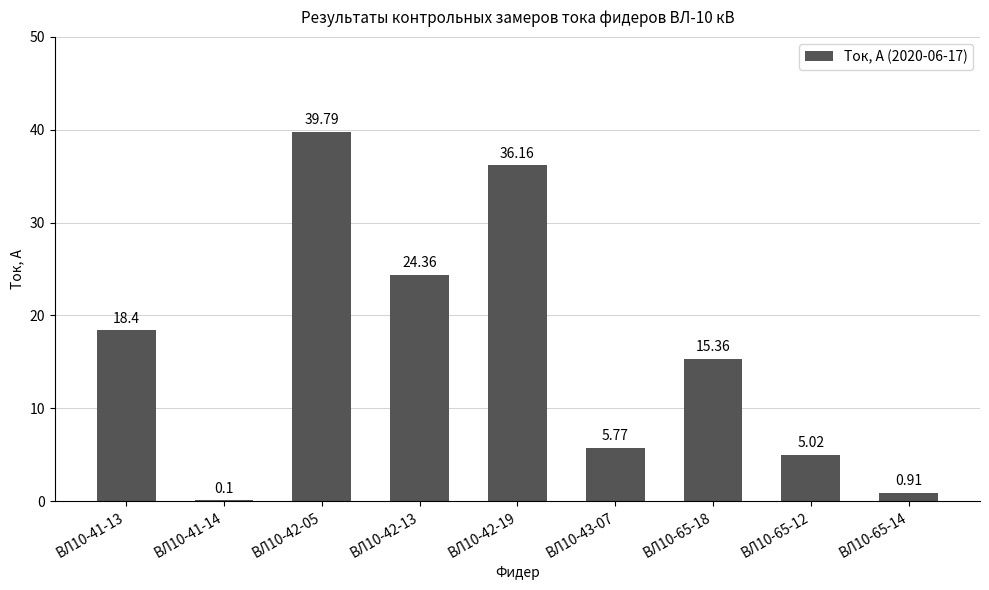

The chart shows a value of 9.5 at ВЛ10-43-07. True or false?

False